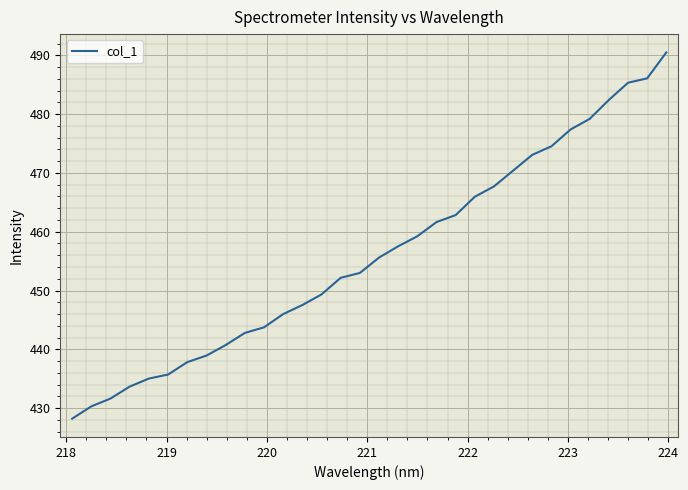

What is the maximum value shown in the chart?

490.5